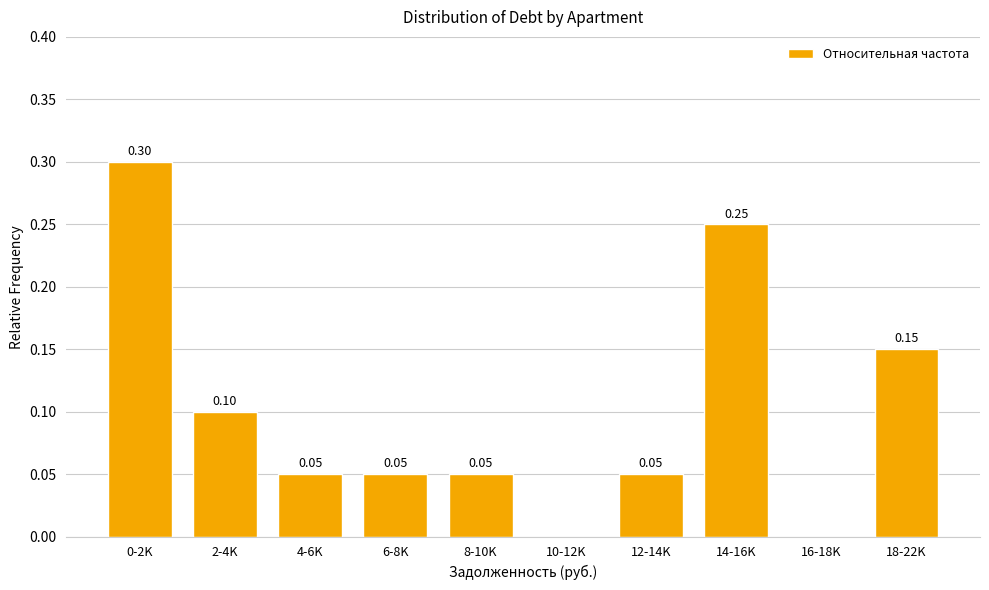

Between 18-22K and 16-18K, which is larger?

18-22K